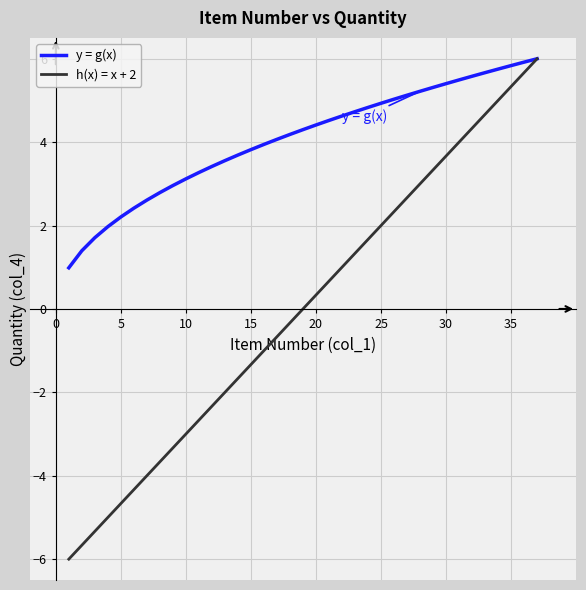

List the series in order of their overall mean, highest first.

y = g(x), h(x) = x + 2